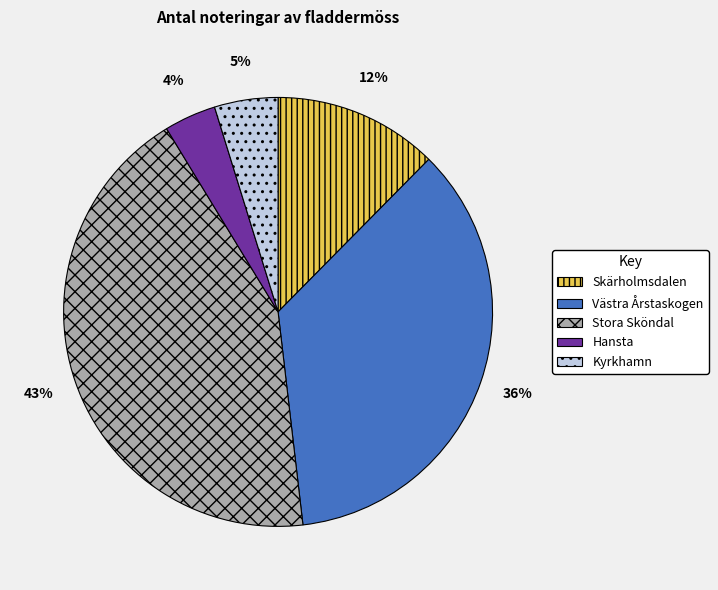

Is it true that Stora Sköndal is 43% of the pie?

True